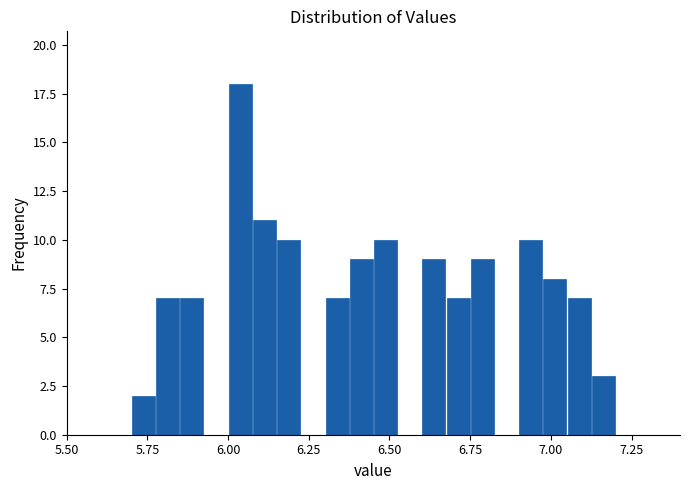

Around what value on the x-axis is the tallest bar? Give the approximate position of its centre, as read against the axis.

6.05